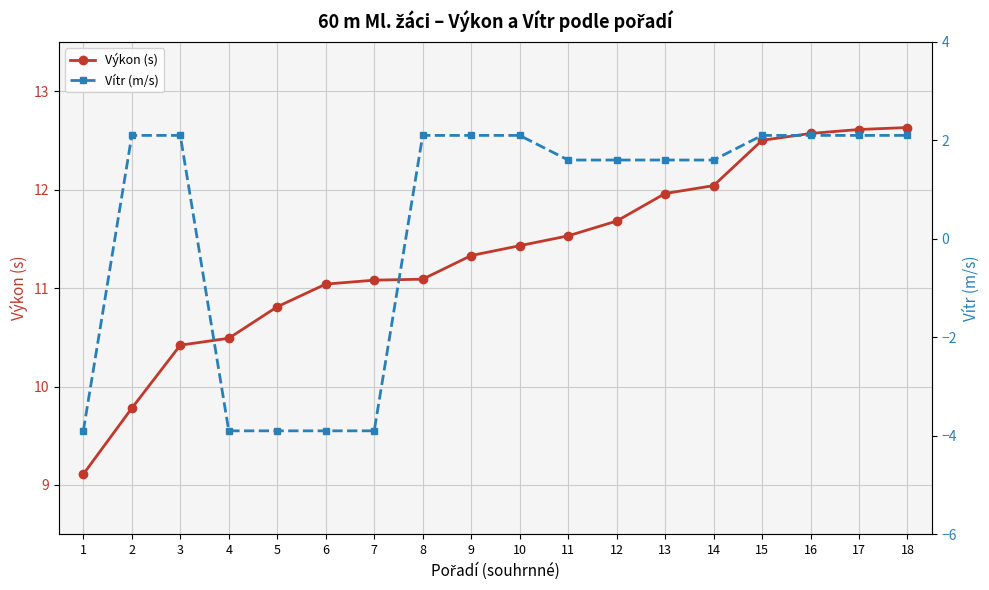

True or false: Výkon (s) and Vítr (m/s) cross at least once.

False